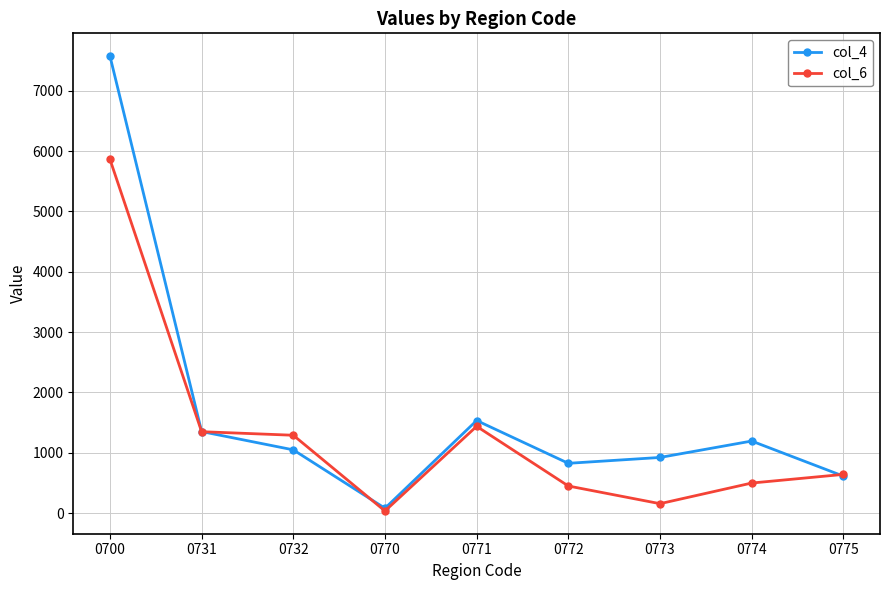

What value does the col_4 series have at 0731, to the nearest 10?

1350